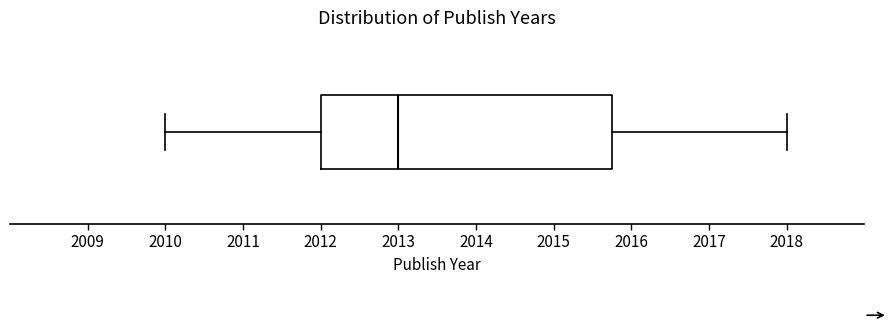

Transcribe this box plot: give where the median line is, the range the box spans, and where the two whiskers end, as read against the x-axis. The values are not printed on the chart, so give them approximately, as read against the axis.

median 2013.0, box 2012.0 to 2015.8, whiskers 2010.0 to 2018.0